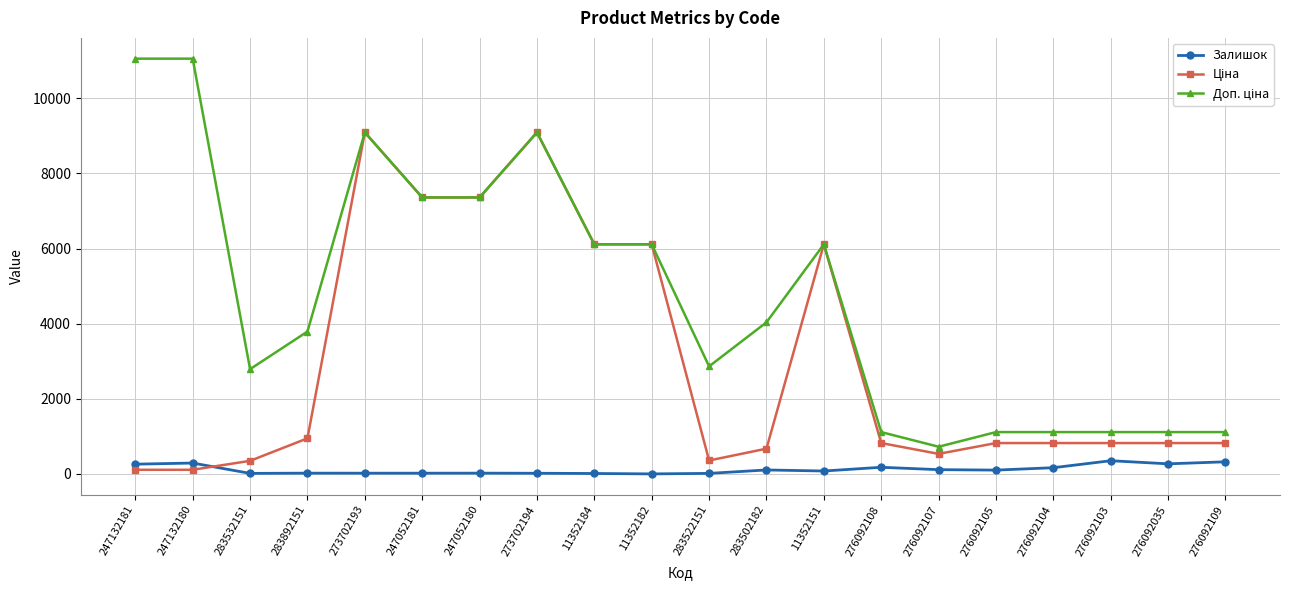

At how many categories does at least one series exceed 4488?

9